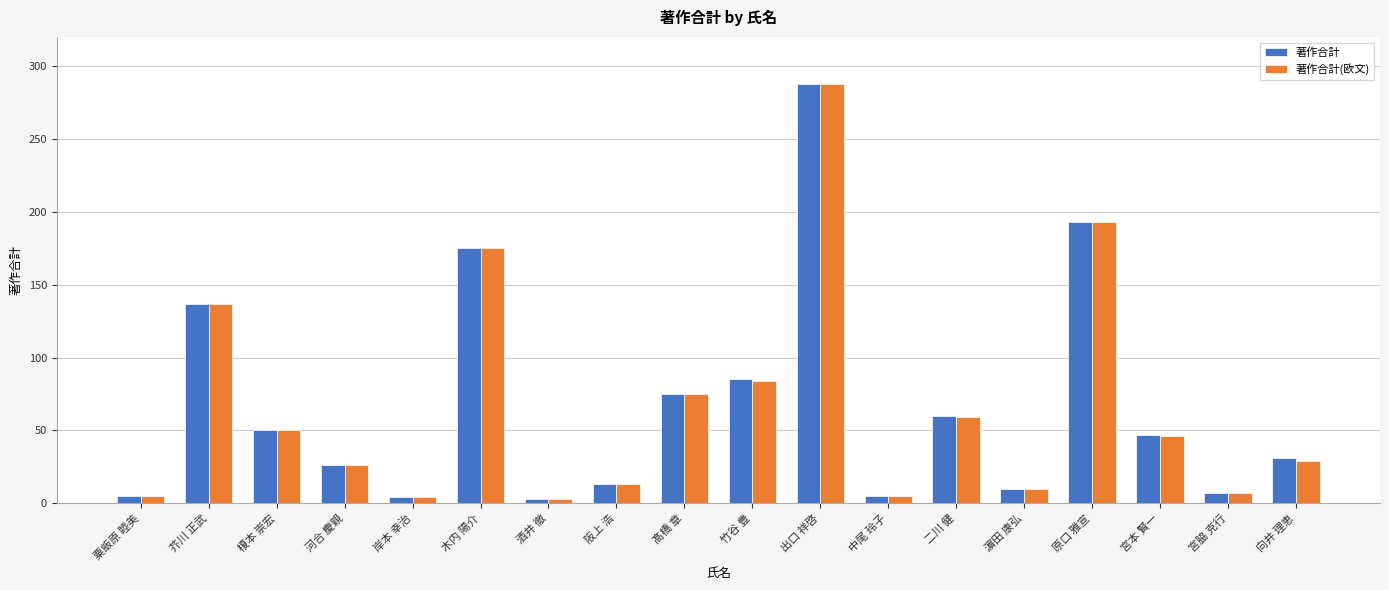

The value of 著作合計 at 中尾 玲子 is 5. True or false?

True